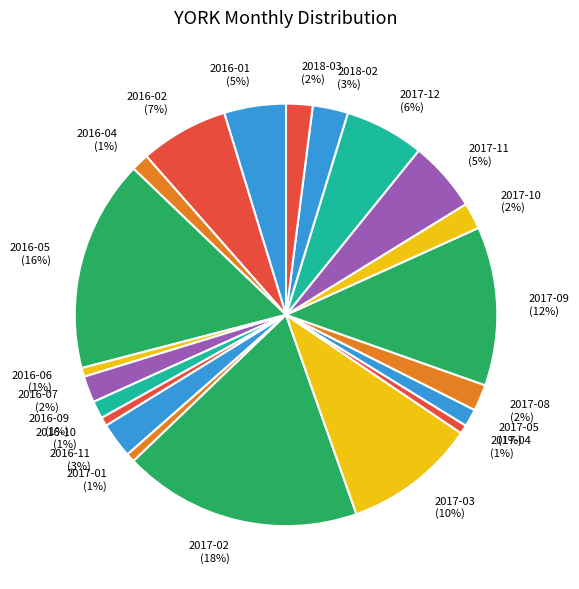

True or false: 2017-01 accounts for 11% of the total.

False